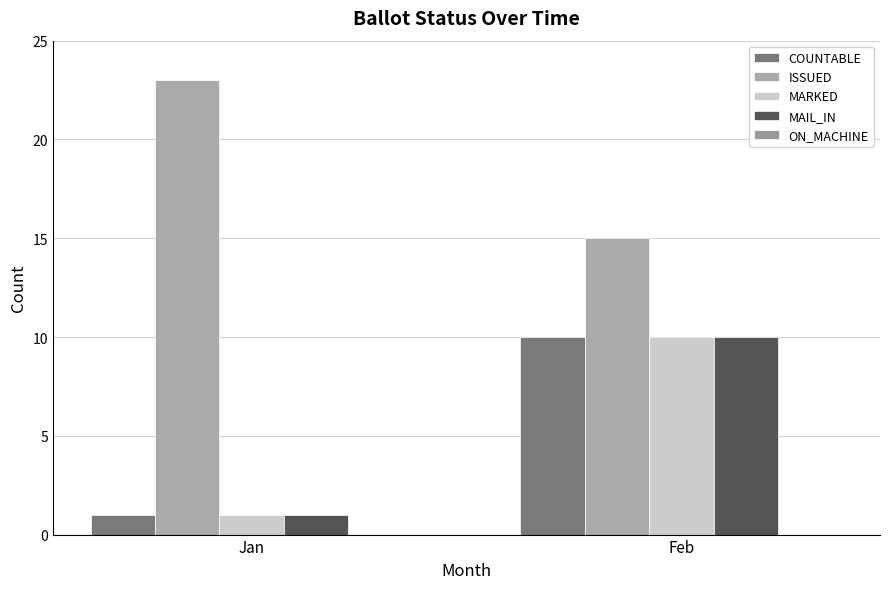

Is the value of MAIL_IN at Jan greater than the value of COUNTABLE at Feb?

No